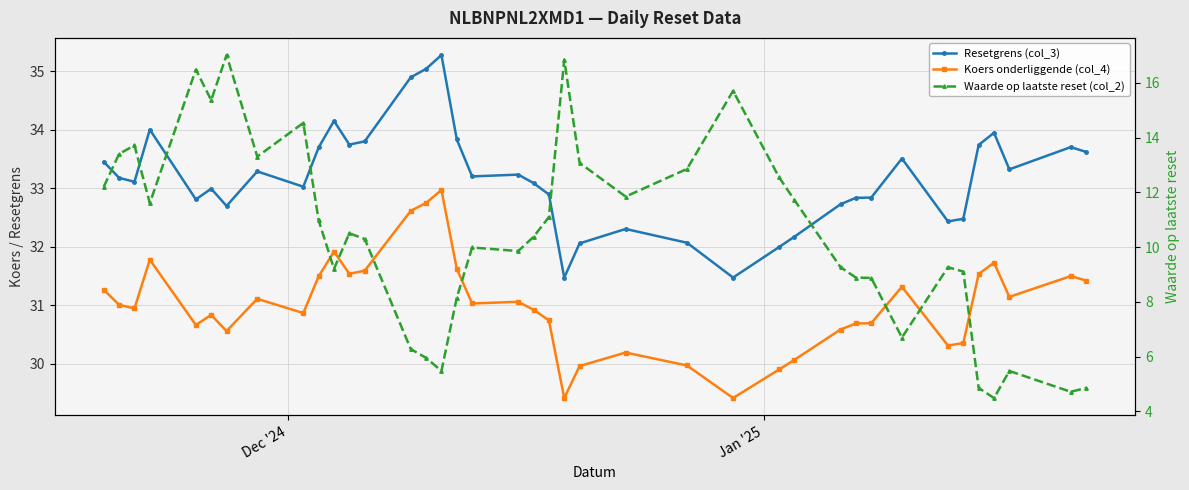

Reading left to right, what are all the values shown in this chart?

Resetgrens (col_3): 33.5	33.2	33.1	34.0	32.8	33.0	32.7	33.3	33.0	33.7	34.1	33.7	33.8	34.9	35.0	35.3	33.8	33.2	33.2	33.1	32.9	31.5	32.1	32.3	32.1	31.5	32.0	32.2	32.7	32.8	32.8	33.5	32.4	32.5	33.7	33.9	33.3	33.7	33.6
Koers onderliggende (col_4): 31.3	31.0	30.9	31.8	30.7	30.8	30.6	31.1	30.9	31.5	31.9	31.5	31.6	32.6	32.7	33.0	31.6	31.0	31.1	30.9	30.7	29.4	30.0	30.2	30.0	29.4	29.9	30.1	30.6	30.7	30.7	31.3	30.3	30.4	31.5	31.7	31.1	31.5	31.4
Waarde op laatste reset (col_2): 12.2	13.4	13.7	11.6	16.5	15.4	17.0	13.3	14.5	11.0	9.2	10.5	10.3	6.3	6.0	5.5	8.2	10.0	9.9	10.4	11.1	16.9	13.1	11.8	12.9	15.7	12.6	11.7	9.3	8.9	8.9	6.7	9.3	9.1	4.9	4.5	5.5	4.7	4.9